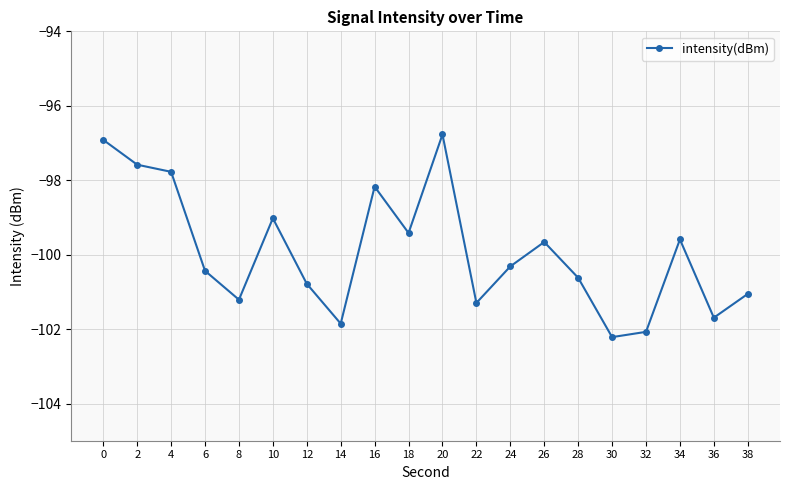

What is the value of the 16th point from the left?

-102.2